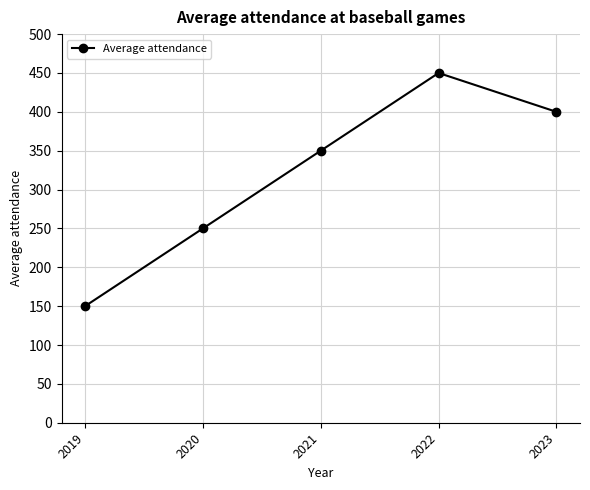

How many categories are shown in the chart?

5